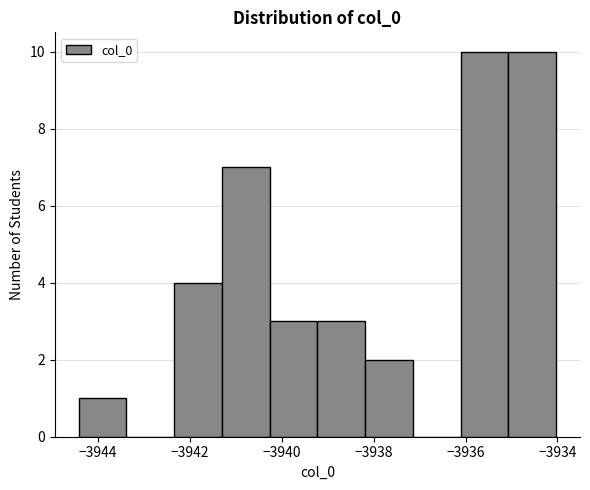

How tall is the bar that spans -3941.4 to -3940.2 on the x-axis? Neither the bar edges nor the heights are printed on the chart, so give them approximately, as read against the axes.

7